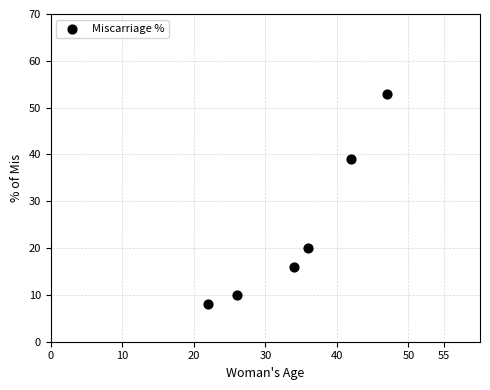

What Y value in the scatter plot is closest to 30?

39